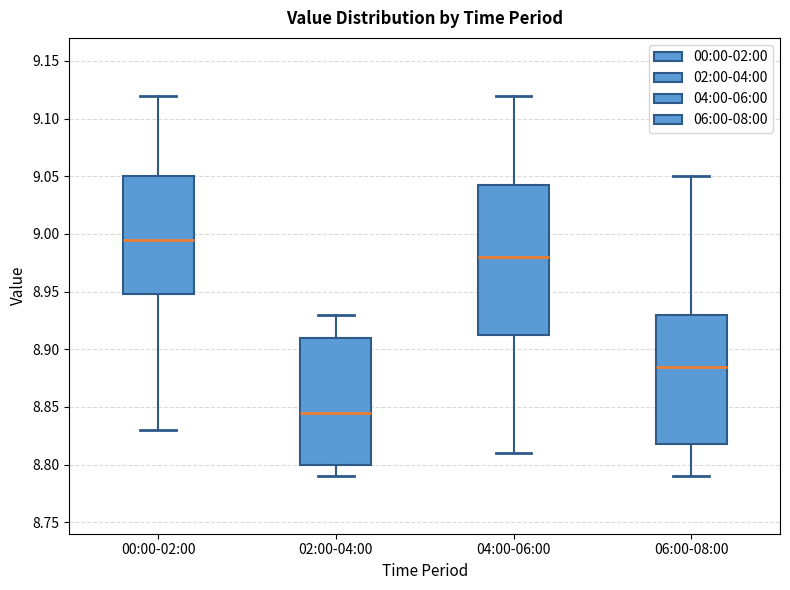

Reading left to right, read every box against the y-axis: the position of its median line, the range the box covers, and the ends of its whiskers. The values are not printed on the chart, so give them approximately, as read against the axis.

00:00-02:00: median 8.995, box 8.950 to 9.050, whiskers 8.830 to 9.120
02:00-04:00: median 8.845, box 8.800 to 8.910, whiskers 8.790 to 8.930
04:00-06:00: median 8.980, box 8.915 to 9.045, whiskers 8.810 to 9.120
06:00-08:00: median 8.885, box 8.820 to 8.930, whiskers 8.790 to 9.050